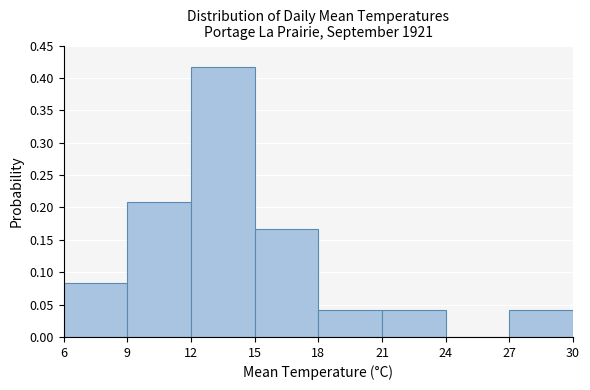

Reading left to right, transcribe this chart: for each bar, give the range it covers on the x-axis and its height. The values are not printed on the chart, so give them approximately, as read against the axis.

6 to 9: 0.085
9 to 12: 0.210
12 to 15: 0.415
15 to 18: 0.165
18 to 21: 0.040
21 to 24: 0.040
24 to 27: 0
27 to 30: 0.040